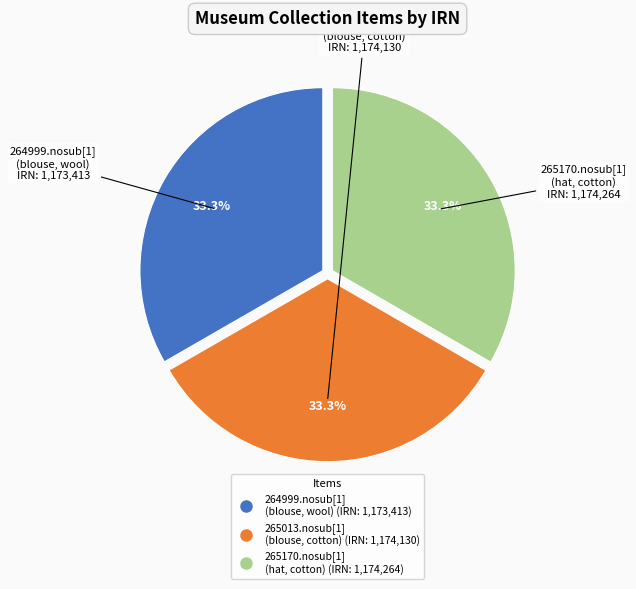

Combined, what portion of the pie is 265170.nosub[1] (hat, cotton) and 264999.nosub[1] (blouse, wool)?

66.7%